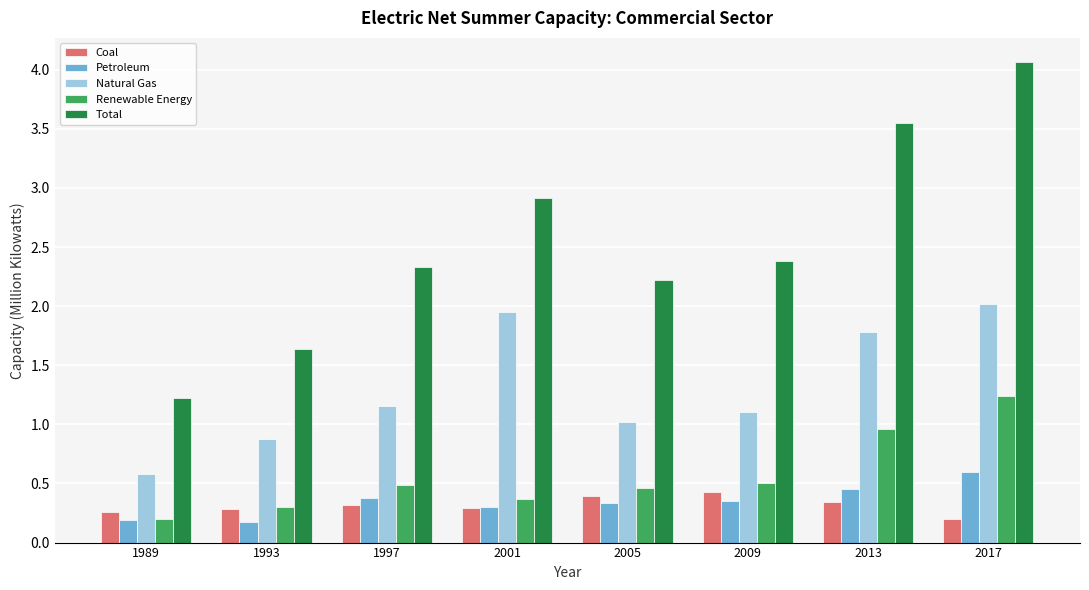

What is the difference between the maximum and minimum values in the Renewable Energy series?

1.0